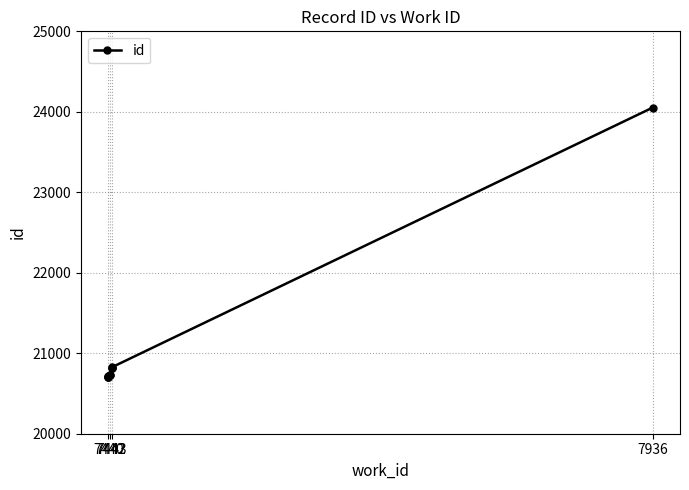

True or false: there are more than 2 points higher than both neighbors.

False